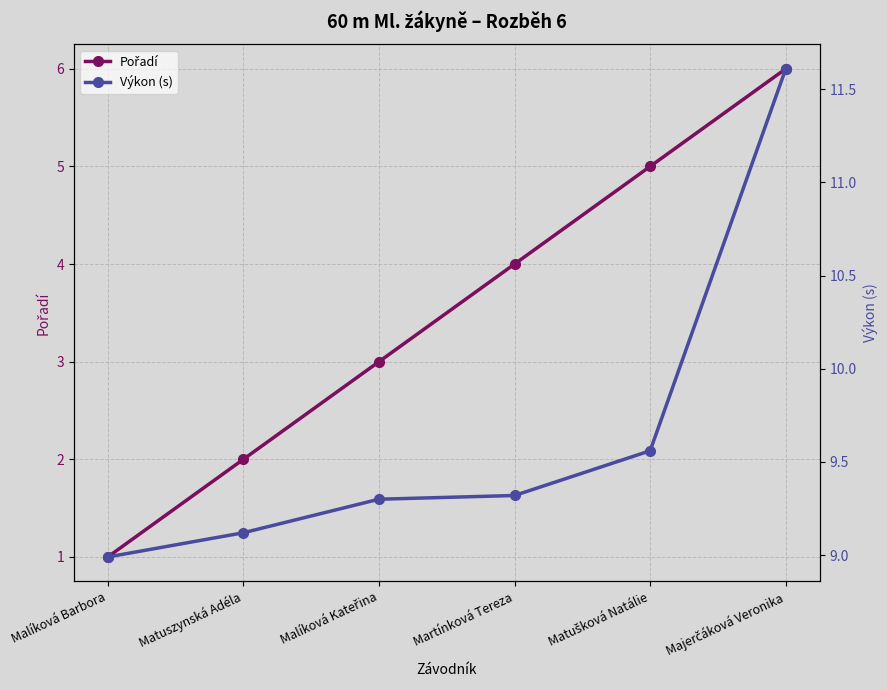

At which label does Pořadí first exceed 4?

Matušková Natálie